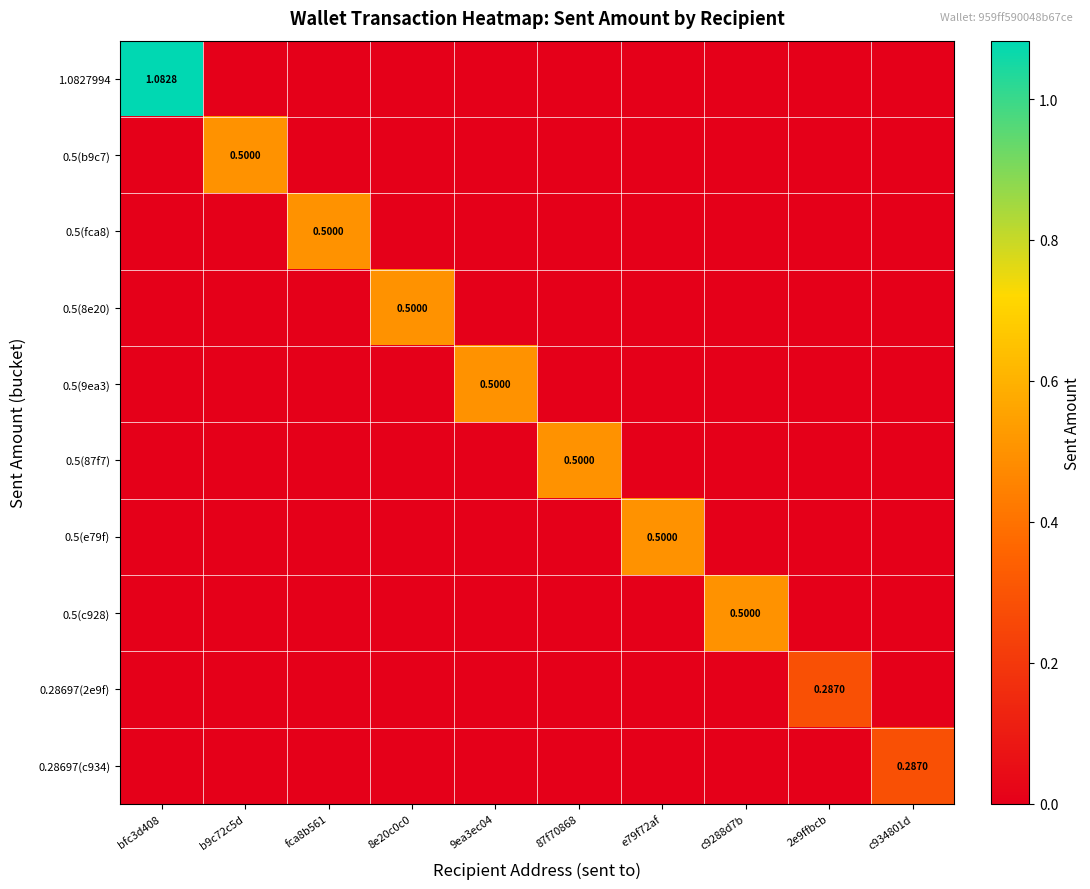

What is the average value of the 0.5(e79f) series?

0.1